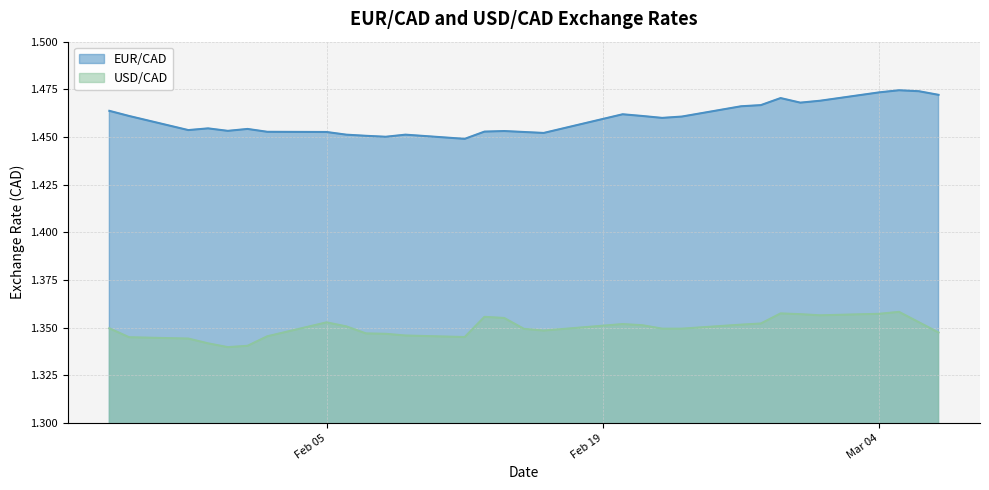

What is the lowest value of the USD/CAD series?

1.3